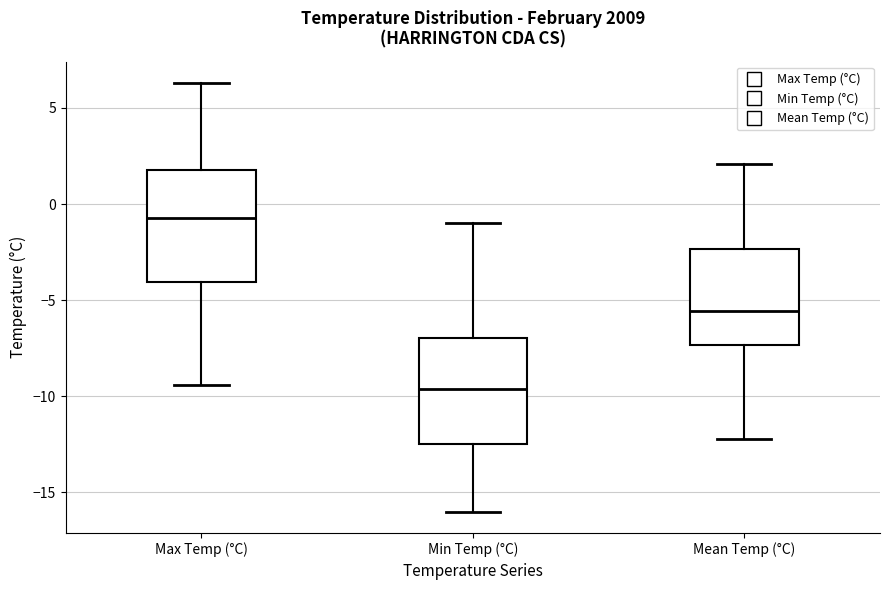

Reading left to right, read every box against the y-axis: the position of its median line, the range the box covers, and the ends of its whiskers. The values are not printed on the chart, so give them approximately, as read against the axis.

Max Temp (°C): median -0.5, box -4.0 to 2.0, whiskers -9.5 to 6.5
Min Temp (°C): median -9.5, box -12.5 to -7.0, whiskers -16.0 to -1.0
Mean Temp (°C): median -5.5, box -7.5 to -2.5, whiskers -12.0 to 2.0